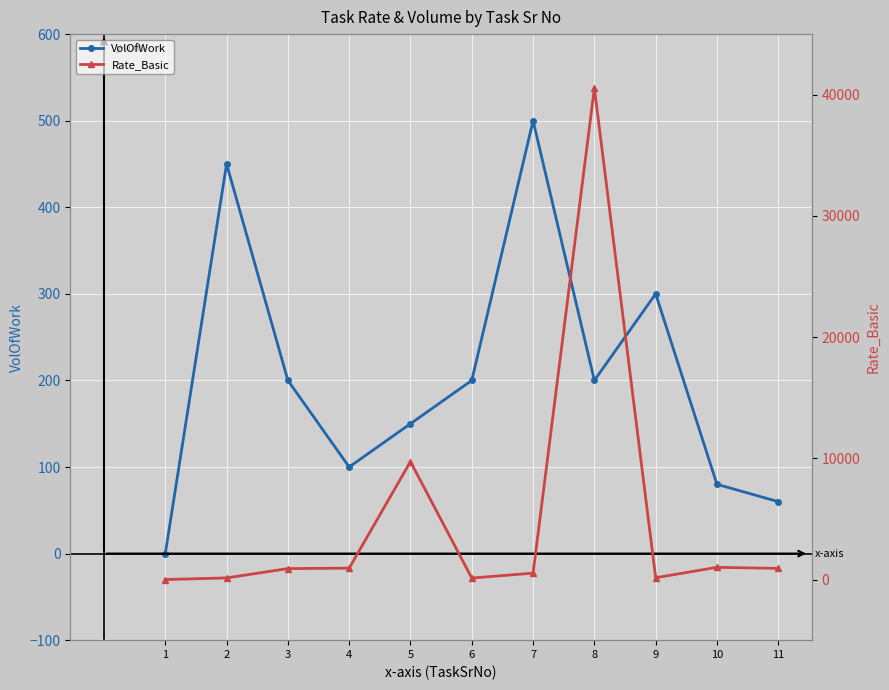

At which category does the chart reach its minimum across all series?

1